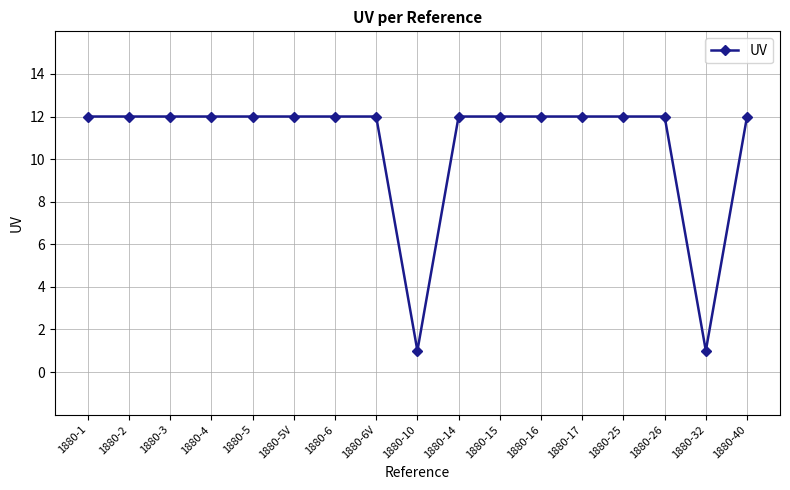

What position from the left is 1880-17?

13